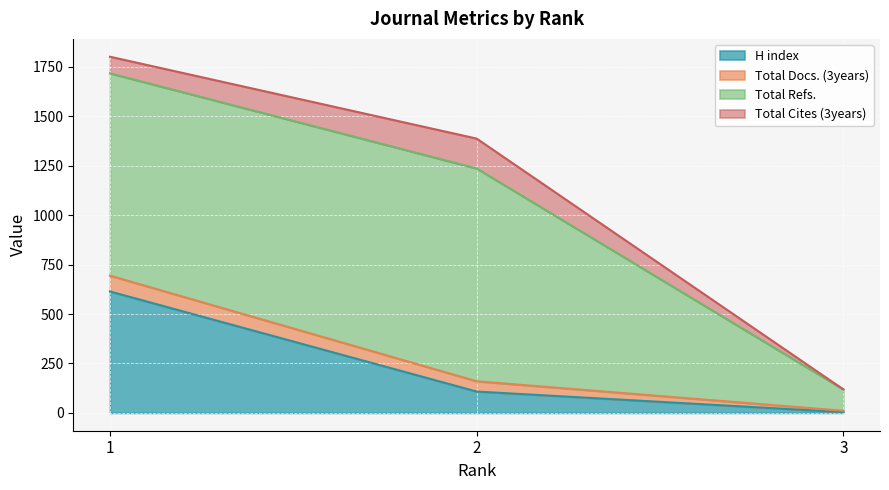

What is the difference between the highest and lowest values at 3?

115